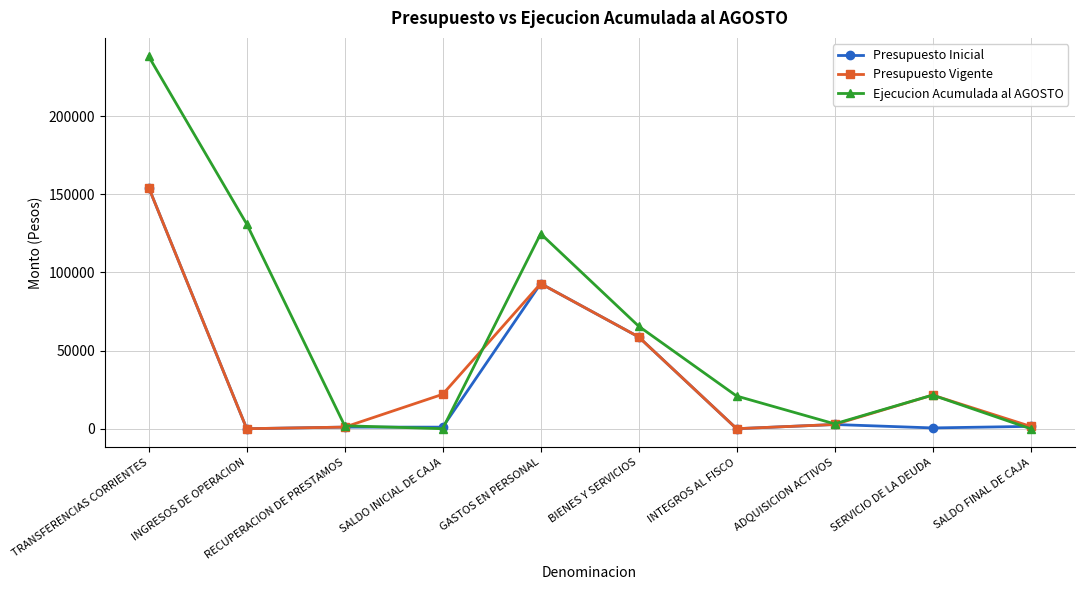

Count the number of categories in the chart.

10